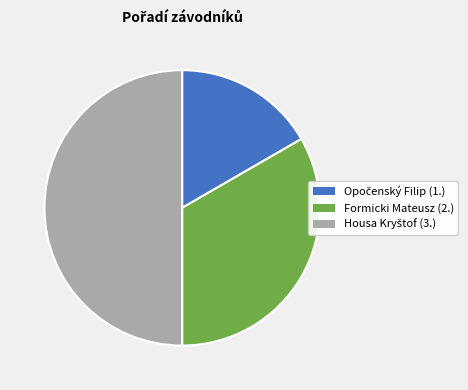

The Formicki Mateusz slice represents 33% of the pie. True or false?

True